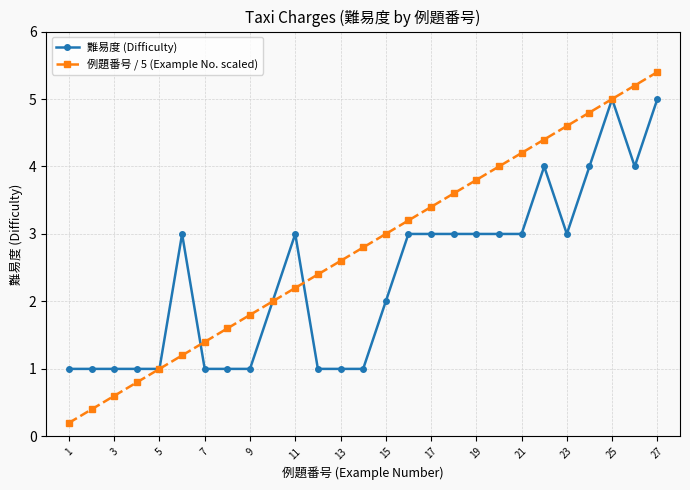

True or false: 難易度 (Difficulty) has more than 1 points higher than both neighbors.

True